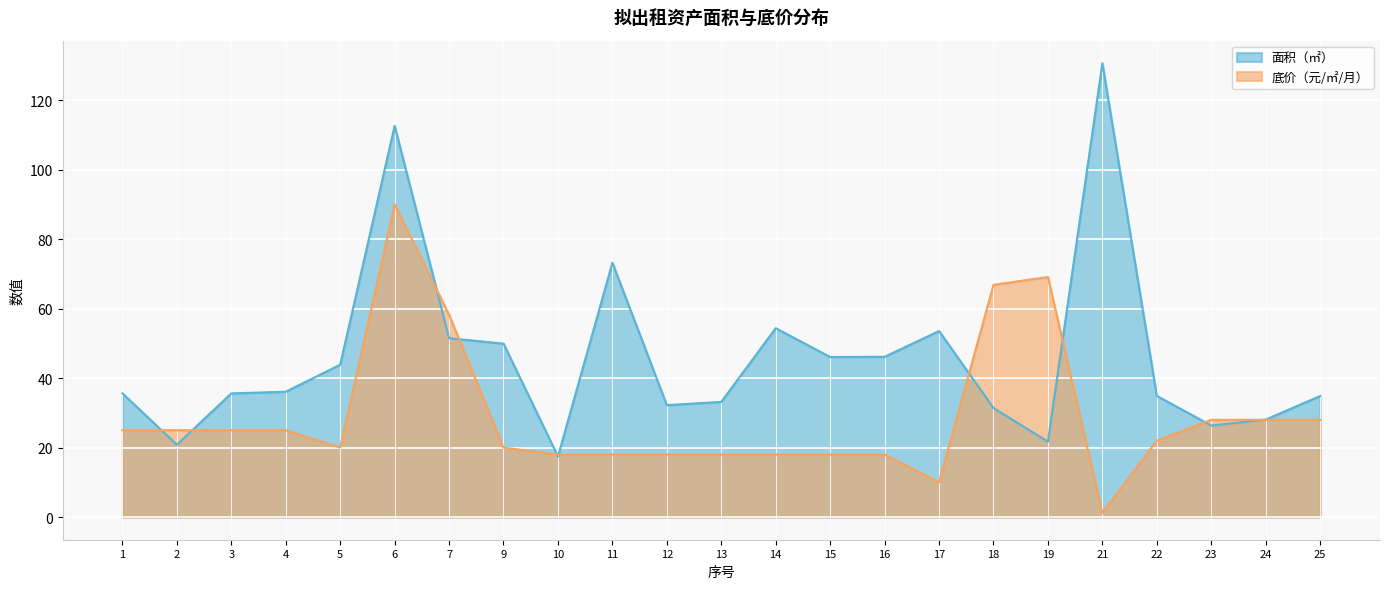

Rank the series by their maximum value, from highest to lowest.

面积（㎡）, 底价（元/㎡/月）